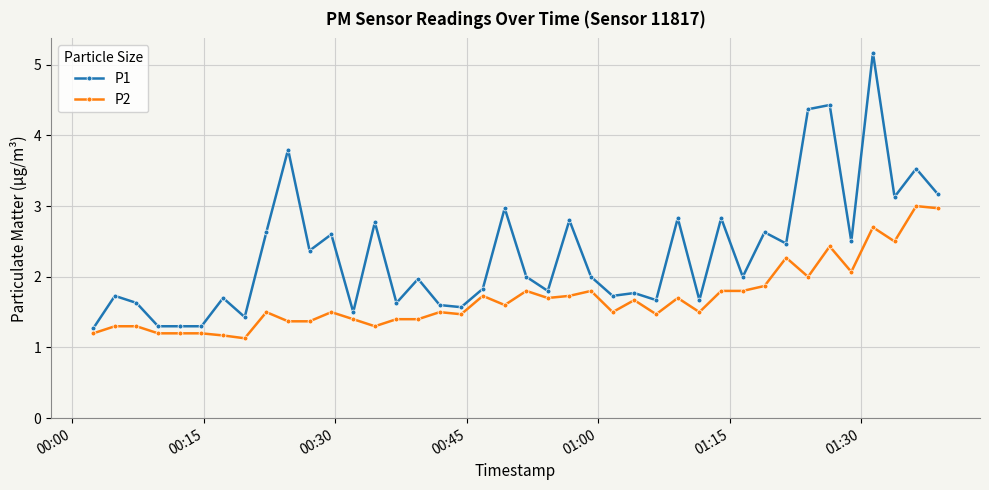

At how many categories does at least one series exceed 1?

40